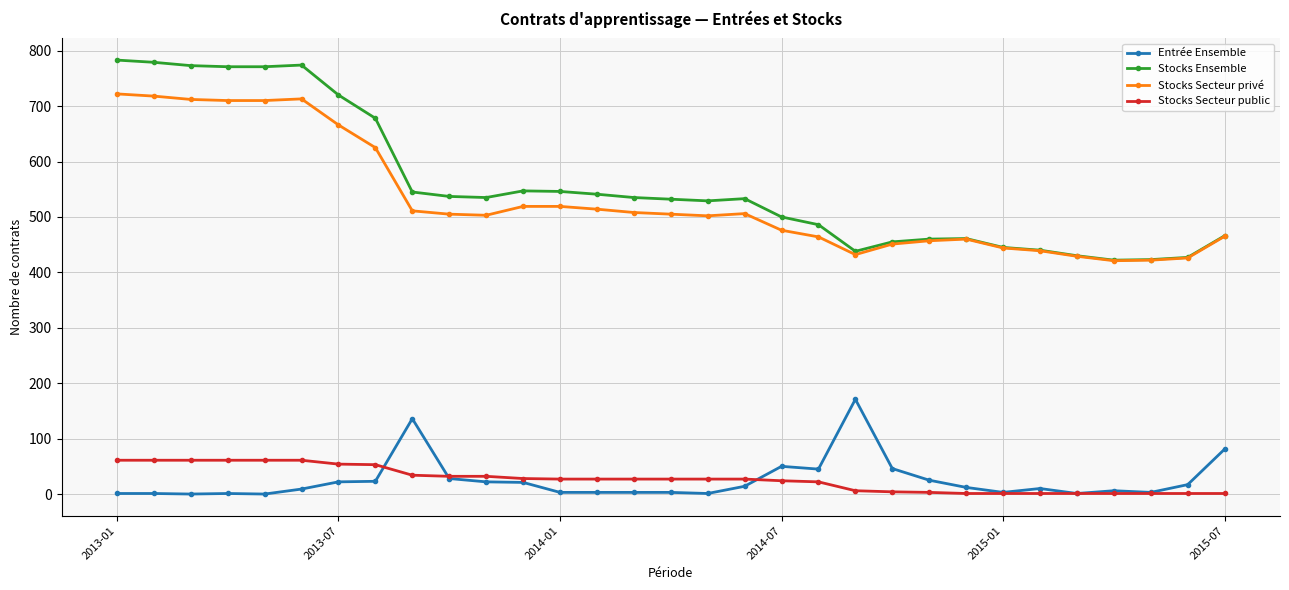

Which series has the largest range (max minus min)?

Stocks Ensemble